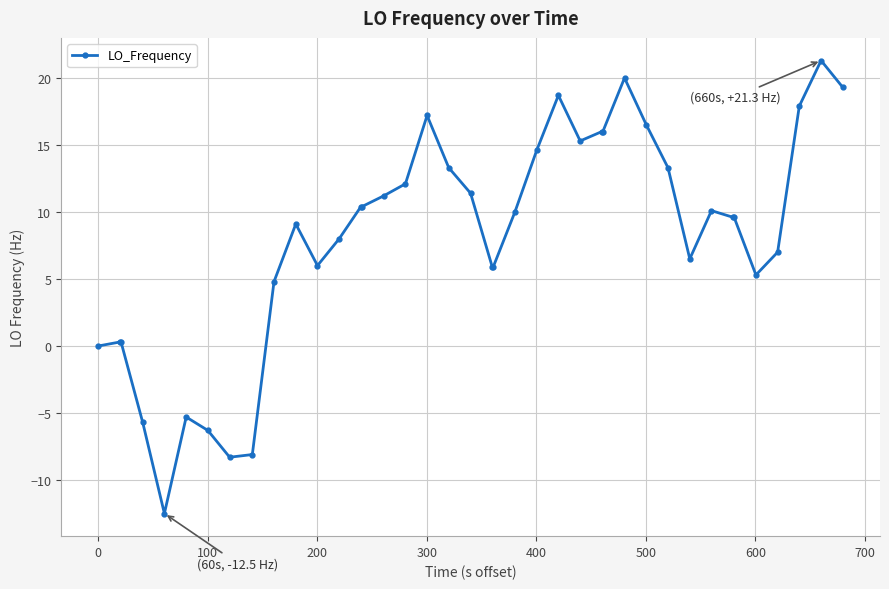

What is the difference between the maximum and minimum values?

33.8